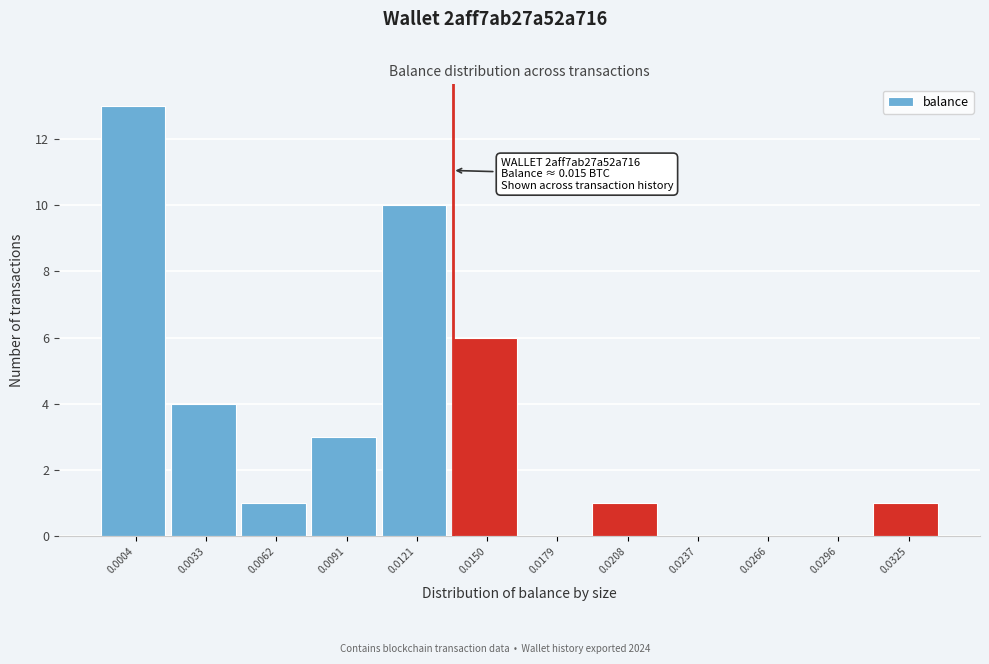

Reading right to left, what are all the values shown in this chart?

0.0325=1	0.0296=0	0.0266=0	0.0237=0	0.0208=1	0.0179=0	0.0150=6	0.0121=10	0.0091=3	0.0062=1	0.0033=4	0.0004=13